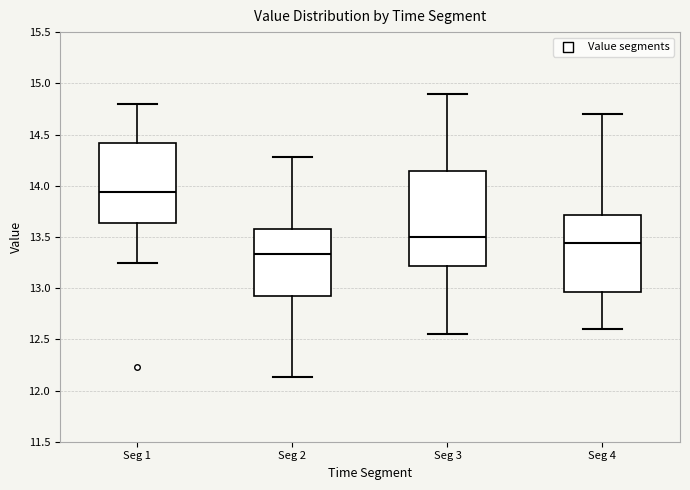

Which box has the lowest median line?

Seg 2